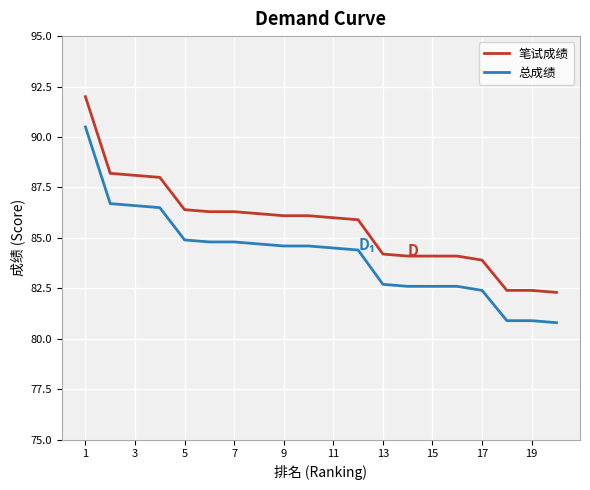

What is the highest value of the 总成绩 series?

90.5